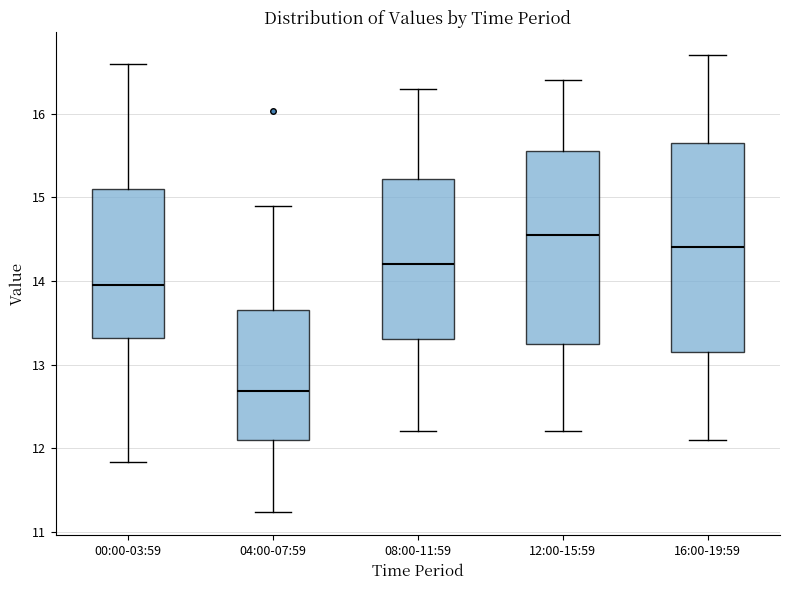

Which box's median line is the lowest?

04:00-07:59